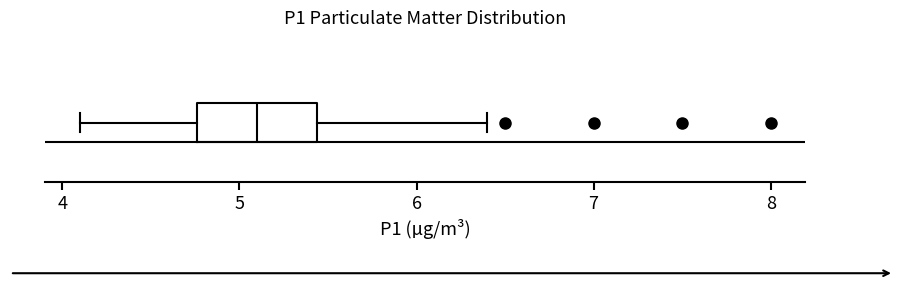

Read this box plot against the x-axis: the position of the median line, the range covered by the box, and the ends of both whiskers. The values are not printed on the chart, so give them approximately, as read against the axis.

median 5.1, box 4.8 to 5.4, whiskers 4.1 to 6.4